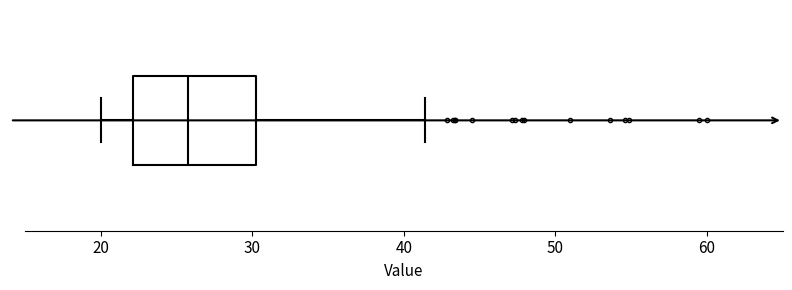

Where is the left edge of the box on the x-axis? The values are not printed on the chart, so give them approximately, as read against the axis.

22